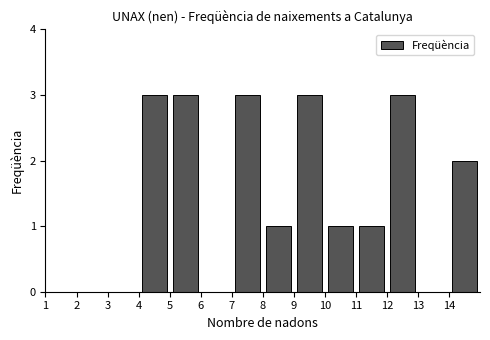

Reading left to right, transcribe this chart: for each bar, give the range it covers on the x-axis and its height. The values are not printed on the chart, so give them approximately, as read against the axis.

1 to 2: 0
2 to 3: 0
3 to 4: 0
4 to 5: 3
5 to 6: 3
6 to 7: 0
7 to 8: 3
8 to 9: 1
9 to 10: 3
10 to 11: 1
11 to 12: 1
12 to 13: 3
13 to 14: 0
14 to 15: 2